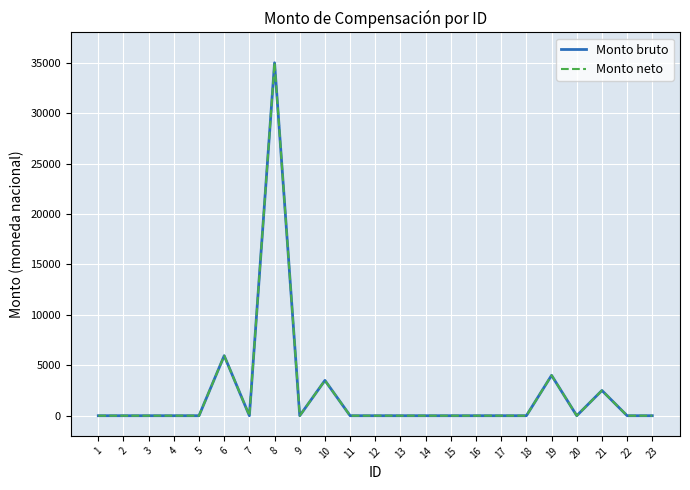

How many lines are shown in the chart?

2